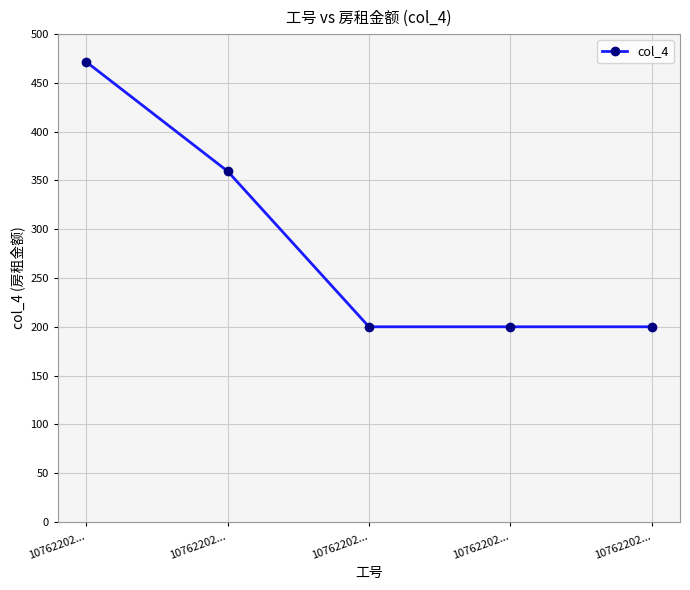

How many series are shown in this chart?

1